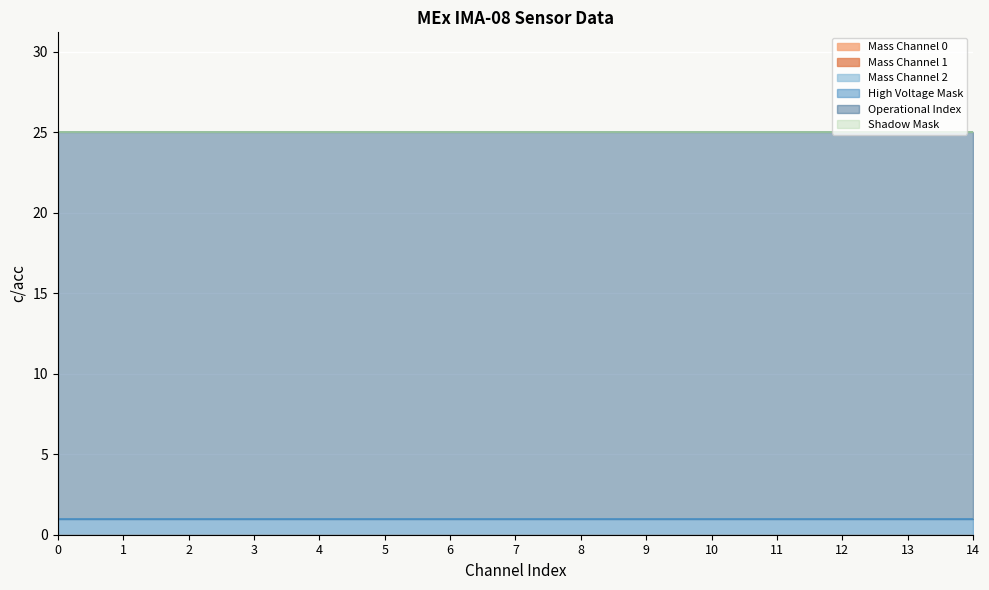

How many lines are shown in the chart?

6